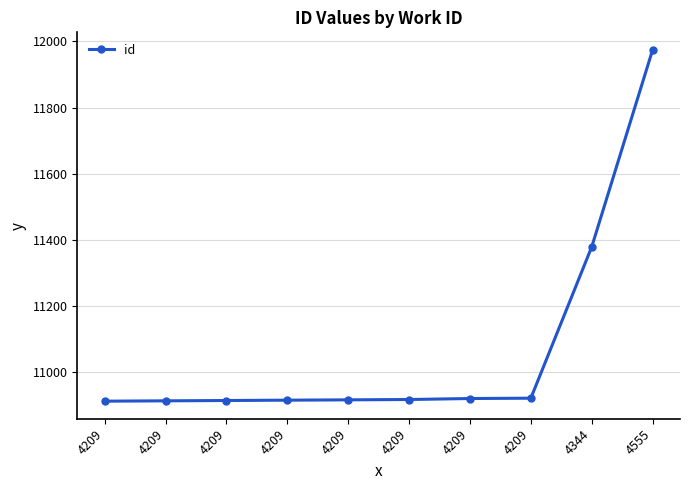

Is this an area chart (filled region under the line)?

No